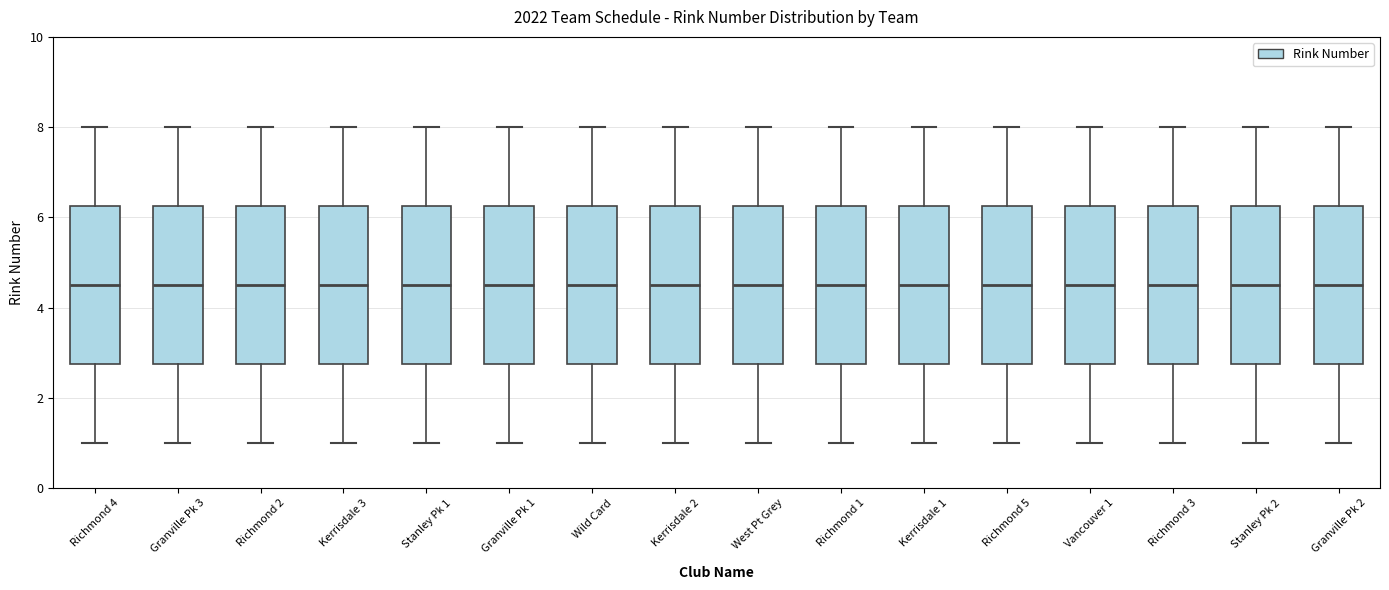

Reading left to right, transcribe this box plot: for each box, give where its median line is, the range the box spans, and where its two whiskers end, as read against the y-axis. The values are not printed on the chart, so give them approximately, as read against the axis.

Richmond 4: median 4.6, box 2.8 to 6.2, whiskers 1.0 to 8.0
Granville Pk 3: median 4.6, box 2.8 to 6.2, whiskers 1.0 to 8.0
Richmond 2: median 4.6, box 2.8 to 6.2, whiskers 1.0 to 8.0
Kerrisdale 3: median 4.6, box 2.8 to 6.2, whiskers 1.0 to 8.0
Stanley Pk 1: median 4.6, box 2.8 to 6.2, whiskers 1.0 to 8.0
Granville Pk 1: median 4.6, box 2.8 to 6.2, whiskers 1.0 to 8.0
Wild Card: median 4.6, box 2.8 to 6.2, whiskers 1.0 to 8.0
Kerrisdale 2: median 4.6, box 2.8 to 6.2, whiskers 1.0 to 8.0
West Pt Grey: median 4.6, box 2.8 to 6.2, whiskers 1.0 to 8.0
Richmond 1: median 4.6, box 2.8 to 6.2, whiskers 1.0 to 8.0
Kerrisdale 1: median 4.6, box 2.8 to 6.2, whiskers 1.0 to 8.0
Richmond 5: median 4.6, box 2.8 to 6.2, whiskers 1.0 to 8.0
Vancouver 1: median 4.6, box 2.8 to 6.2, whiskers 1.0 to 8.0
Richmond 3: median 4.6, box 2.8 to 6.2, whiskers 1.0 to 8.0
Stanley Pk 2: median 4.6, box 2.8 to 6.2, whiskers 1.0 to 8.0
Granville Pk 2: median 4.6, box 2.8 to 6.2, whiskers 1.0 to 8.0